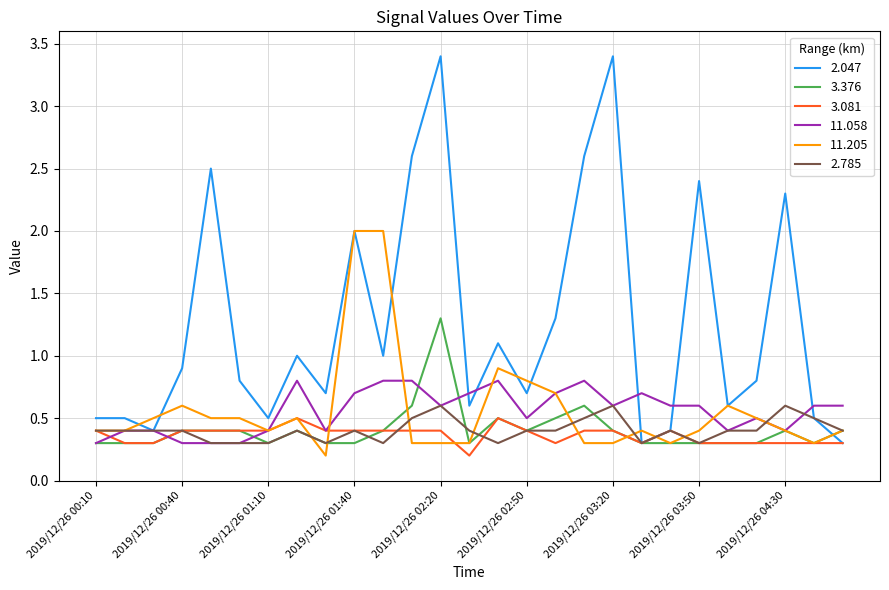

What is the maximum value shown in the chart?

3.4